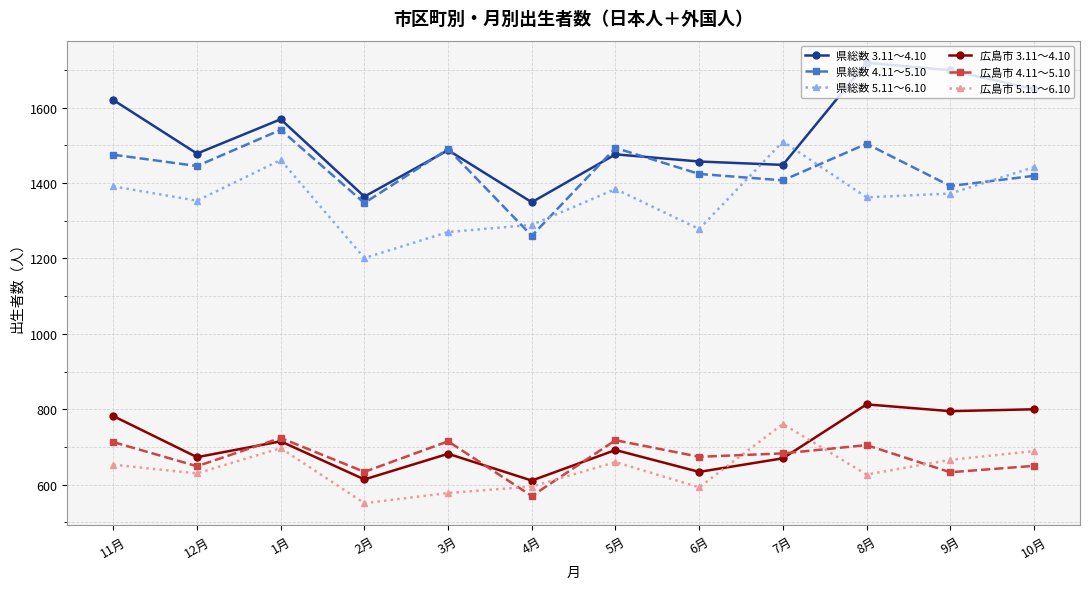

What is the value of the 広島市 3.11～4.10 point at the 2nd from the left?

673